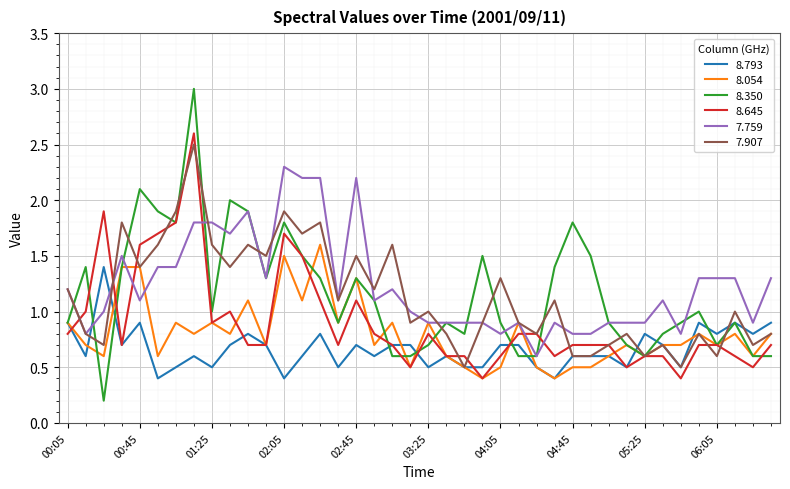

List the series in order of their peak value, lowest first.

8.793, 8.054, 7.759, 7.907, 8.645, 8.350